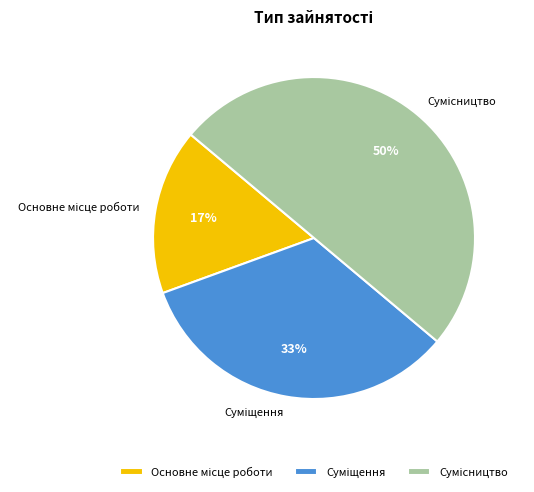

To the nearest percent, what is the average slice percentage?

33%